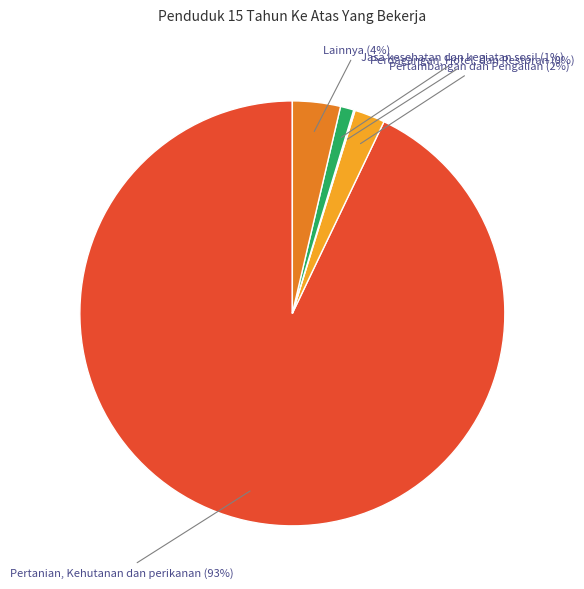

Do Pertambangan dan Pengalian and Lainnya together represent more than half of the pie?

No